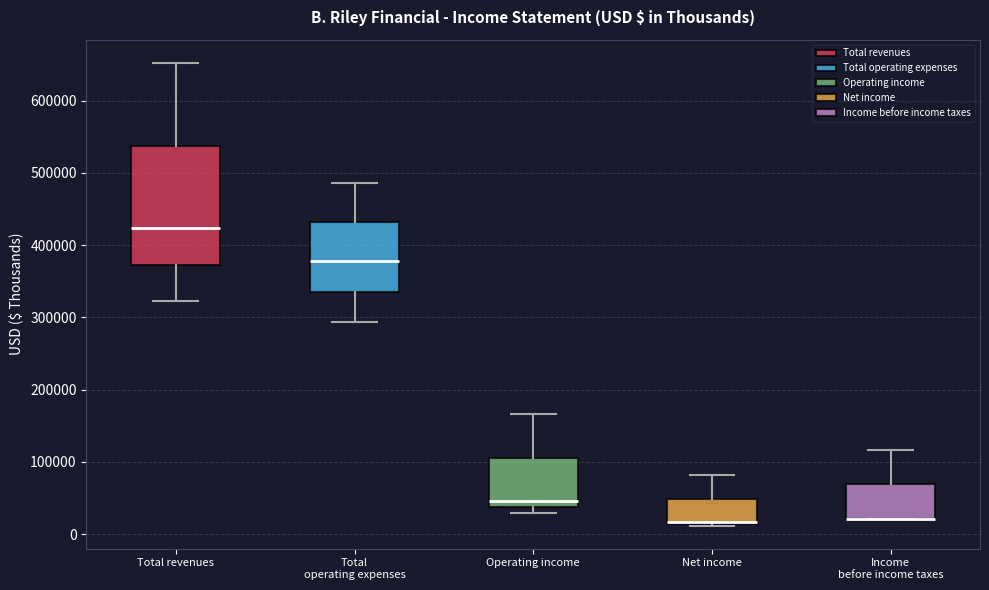

Reading left to right, read every box against the y-axis: the position of its median line, the range the box covers, and the ends of its whiskers. The values are not printed on the chart, so give them approximately, as read against the axis.

Total revenues: median 420000, box 370000 to 540000, whiskers 320000 to 650000
Total operating expenses: median 380000, box 340000 to 430000, whiskers 290000 to 490000
Operating income: median 50000, box 40000 to 110000, whiskers 30000 to 170000
Net income: median 20000 (drawn on the box's lower edge), box 10000 to 50000, whiskers 10000 to 80000
Income before income taxes: median 20000 (drawn on the box's lower edge), box 20000 to 70000, whiskers 20000 to 120000